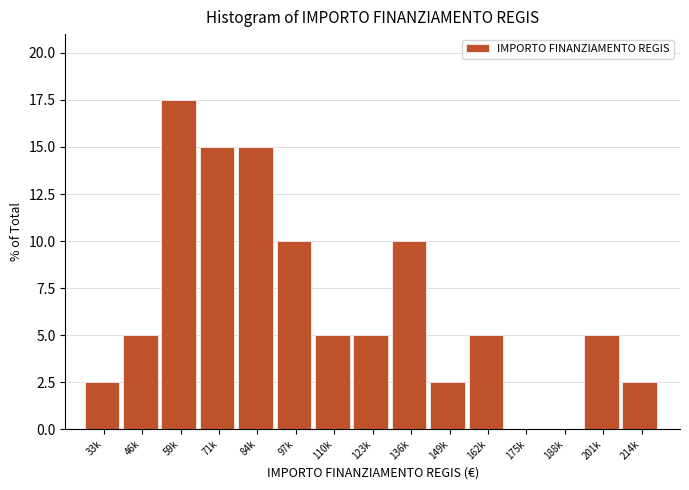

Reading left to right, transcribe all the data shown in this chart.

33k=2.5	46k=5.0	59k=17.5	71k=15.0	84k=15.0	97k=10.0	110k=5.0	123k=5.0	136k=10.0	149k=2.5	162k=5.0	175k=0.0	188k=0.0	201k=5.0	214k=2.5